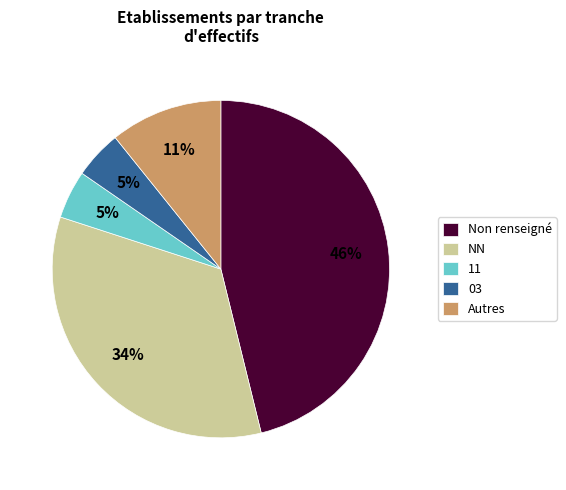

How many segments does this pie chart have?

5